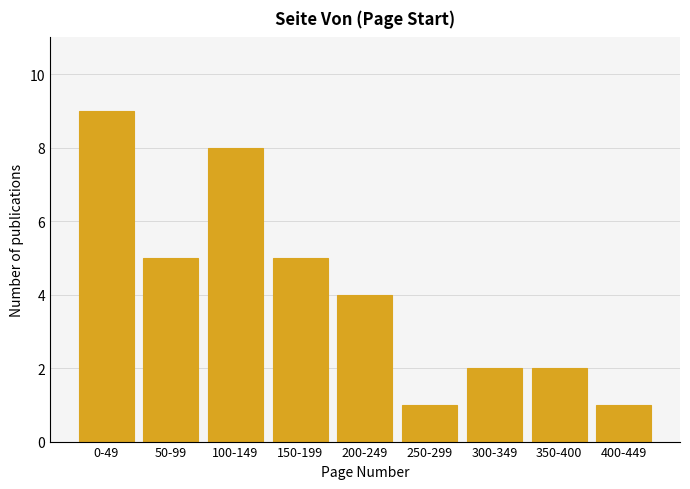

Reading right to left, list all the values displayed in this chart.

400-449=1	350-400=2	300-349=2	250-299=1	200-249=4	150-199=5	100-149=8	50-99=5	0-49=9